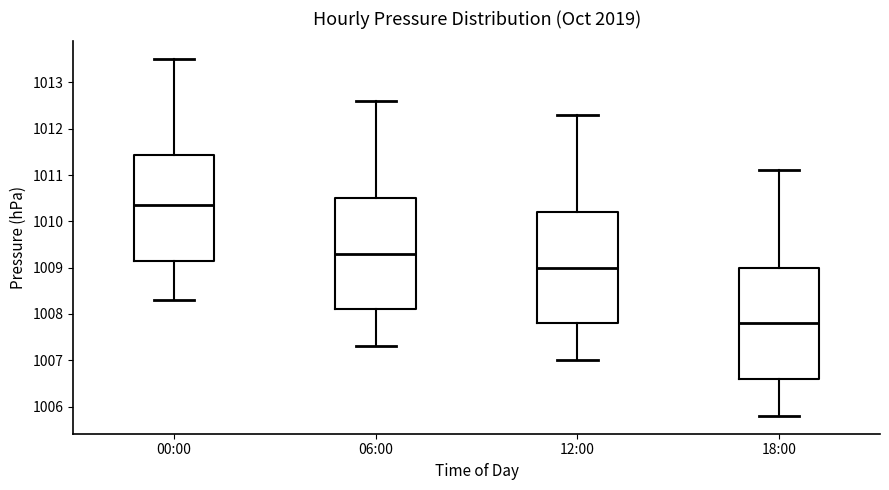

Reading left to right, read every box against the y-axis: the position of its median line, the range the box covers, and the ends of its whiskers. The values are not printed on the chart, so give them approximately, as read against the axis.

00:00: median 1010.4, box 1009.2 to 1011.4, whiskers 1008.3 to 1013.5
06:00: median 1009.3, box 1008.1 to 1010.5, whiskers 1007.3 to 1012.6
12:00: median 1009.0, box 1007.8 to 1010.2, whiskers 1007.0 to 1012.3
18:00: median 1007.8, box 1006.6 to 1009.0, whiskers 1005.8 to 1011.1